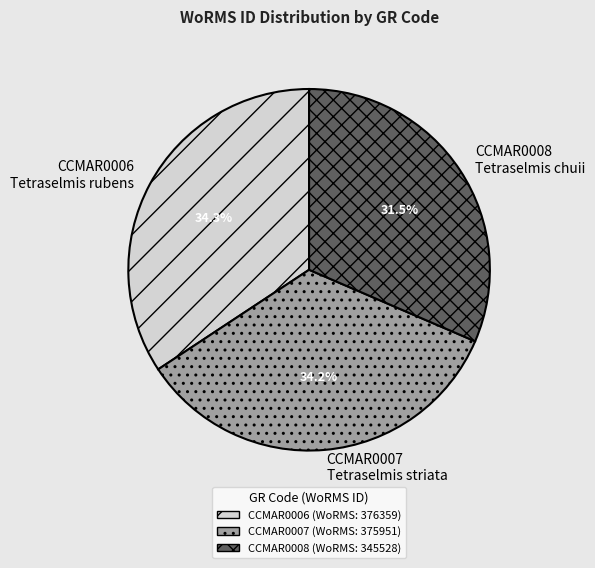

What is the smallest slice in the pie chart?

CCMAR0008 Tetraselmis chuii